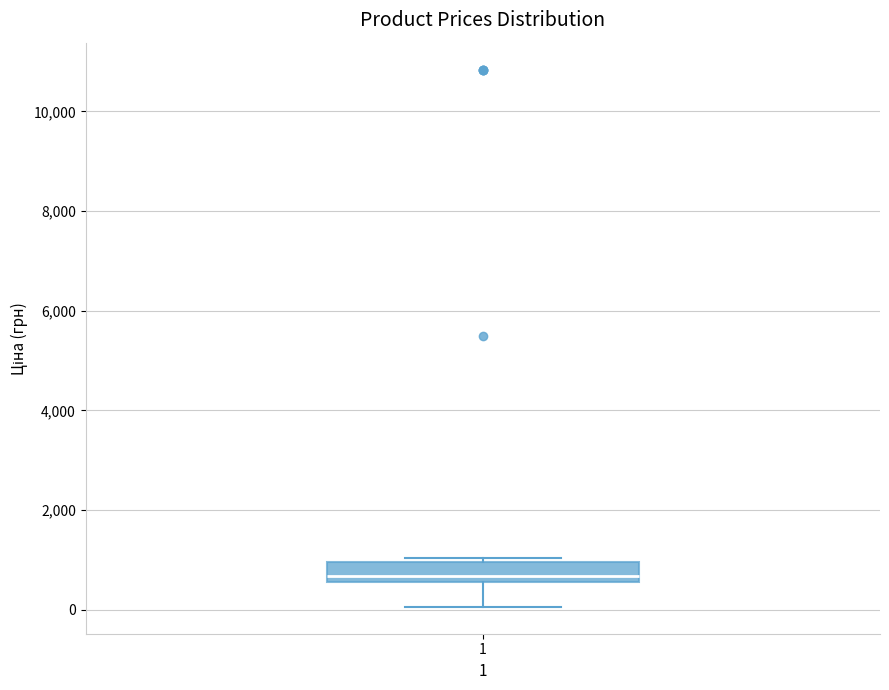

Transcribe this box plot: give where the median line is, the range the box spans, and where the two whiskers end, as read against the y-axis. The values are not printed on the chart, so give them approximately, as read against the axis.

median 600 (just above the box's lower edge), box 600 to 1000, whiskers 0 to 1000 (just above the box's upper edge)